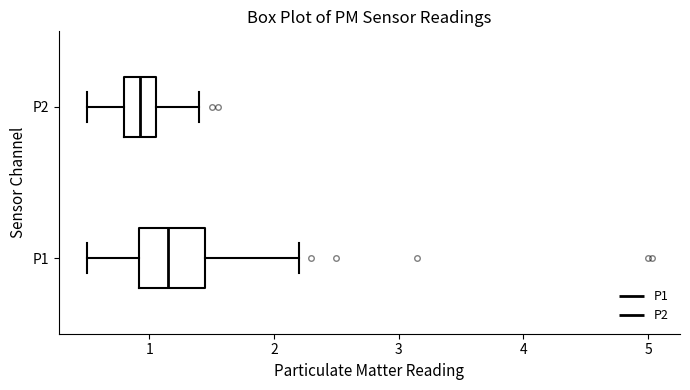

Reading bottom to top, read every box against the x-axis: the position of its median line, the range the box covers, and the ends of its whiskers. The values are not printed on the chart, so give them approximately, as read against the axis.

P1: median 1.2, box 0.9 to 1.5, whiskers 0.5 to 2.2
P2: median 0.9, box 0.8 to 1.1, whiskers 0.5 to 1.4